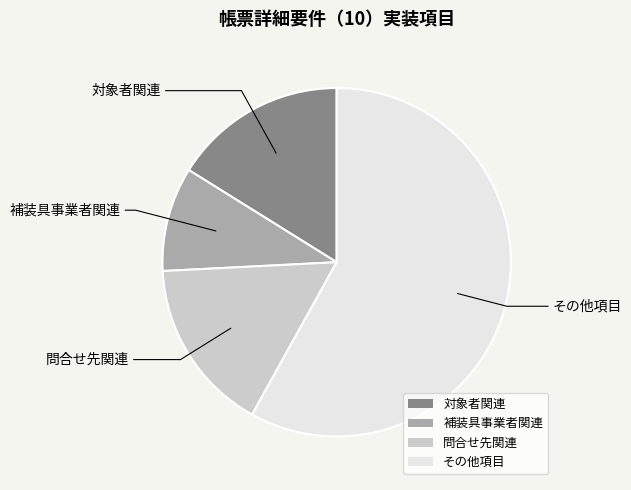

Is there a majority slice in this chart?

Yes